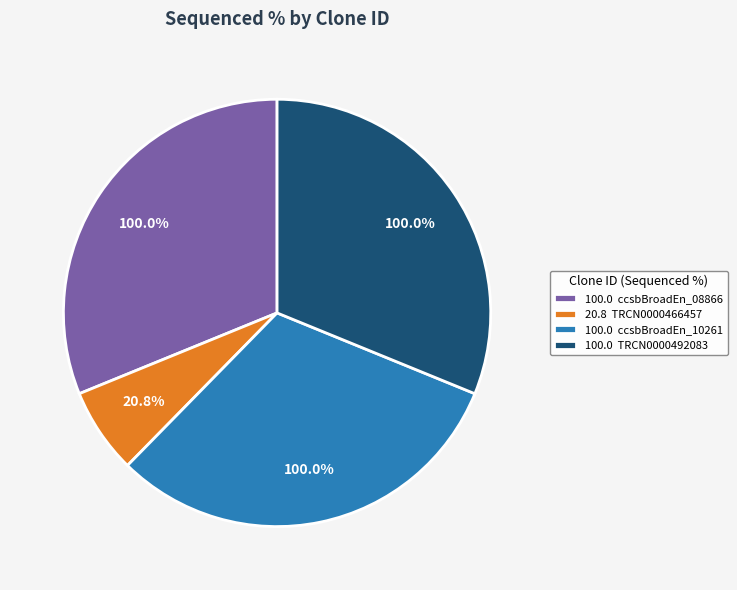

The ccsbBroadEn_10261 slice represents 22% of the pie. True or false?

False